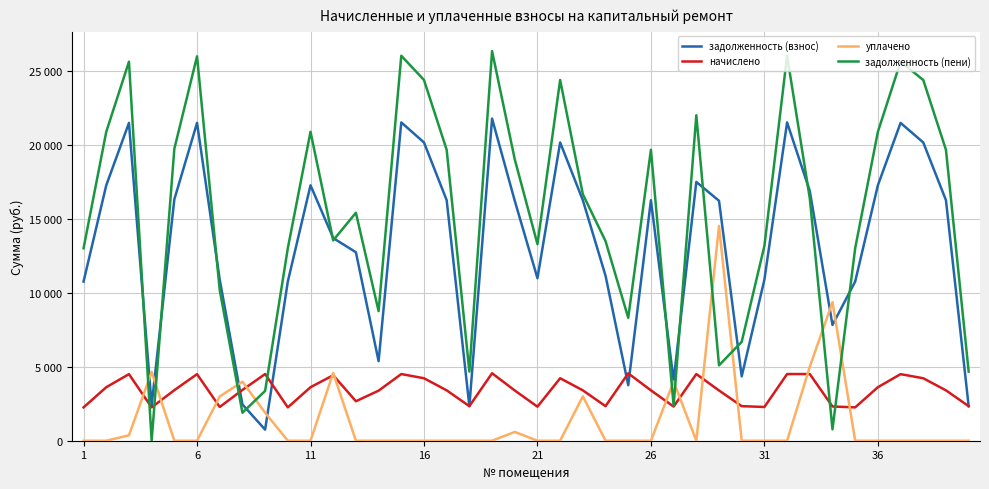

Is this an area chart (filled region under the line)?

No